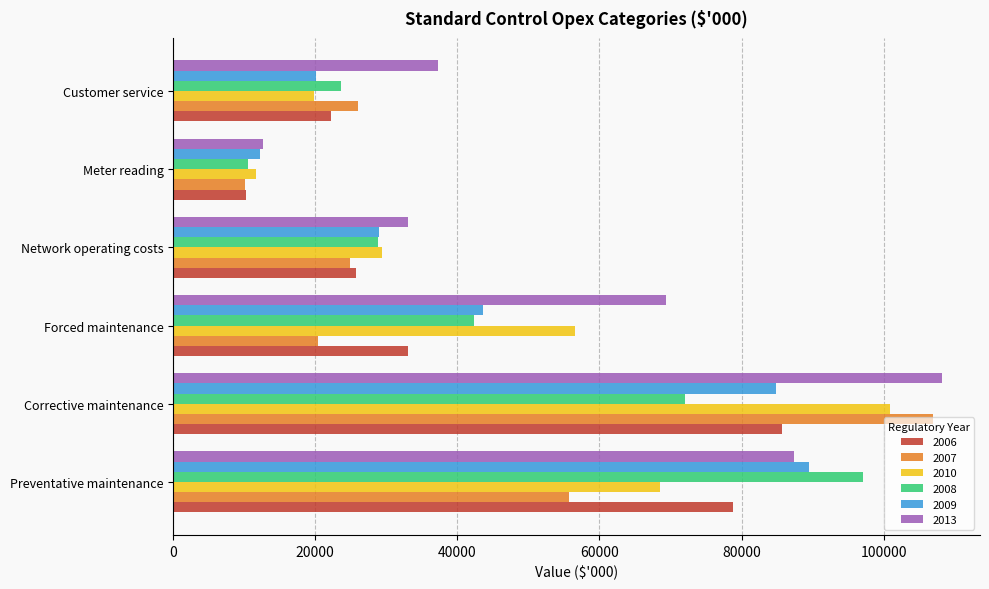

What is the difference between the highest and lowest values at Network operating costs?

8079.1